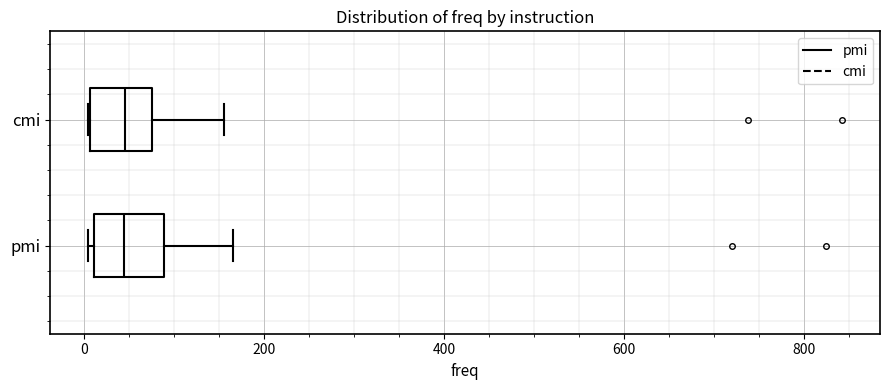

Reading bottom to top, read every box against the x-axis: the position of its median line, the range the box covers, and the ends of its whiskers. The values are not printed on the chart, so give them approximately, as read against the axis.

pmi: median 40, box 20 to 80, whiskers 0 to 160
cmi: median 40, box 0 to 80, whiskers 0 to 160